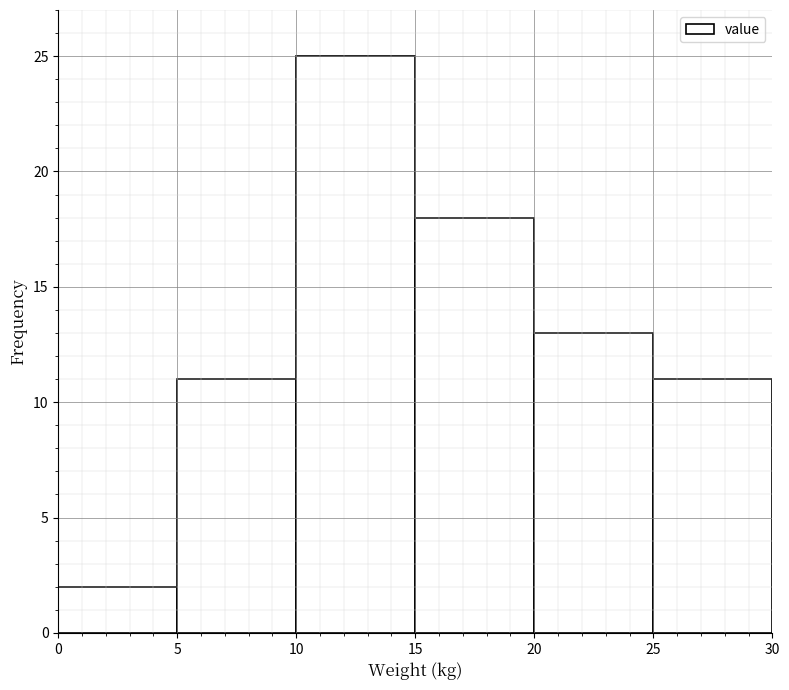

Reading left to right, list every bar in this chart as the range it spans on the x-axis followed by its height. The values are not printed on the chart, so give them approximately, as read against the axis.

0 to 5: 2
5 to 10: 11
10 to 15: 25
15 to 20: 18
20 to 25: 13
25 to 30: 11